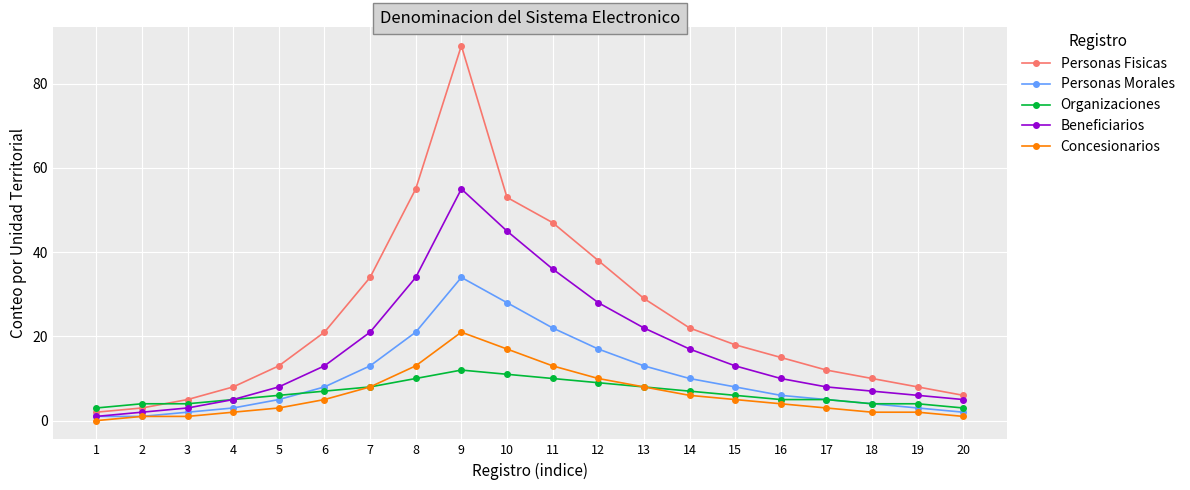

Count the number of categories in the chart.

20